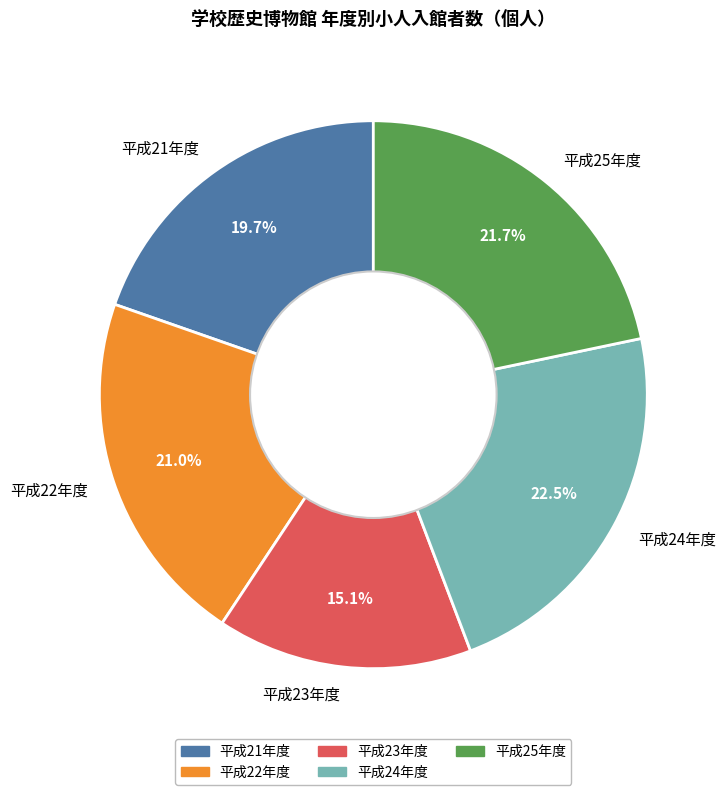

Approximately how many times larger is the value at 平成23年度 compared to 平成21年度?

0.8